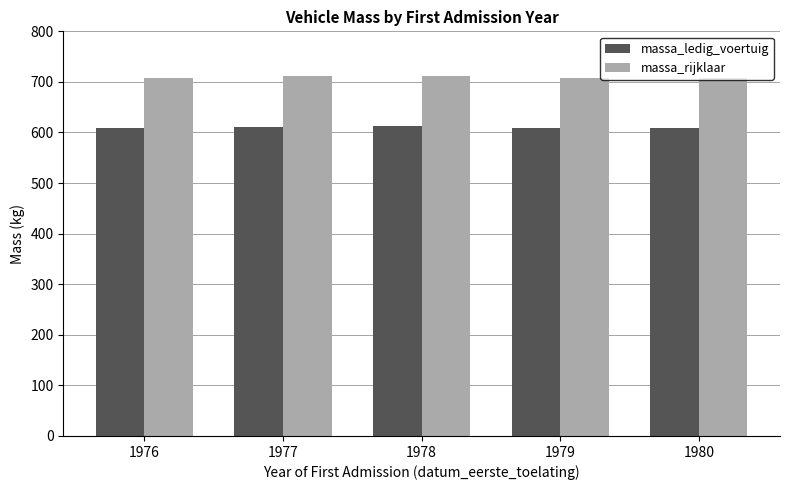

What is the difference between the maximum and second lowest values in the massa_ledig_voertuig series?

4